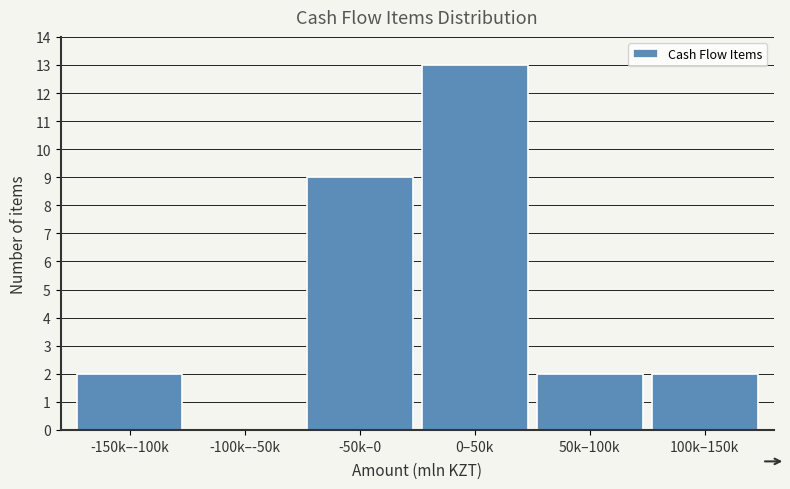

Reading left to right, what are all the values shown in this chart?

-150k–-100k=2	-100k–-50k=0	-50k–0=9	0–50k=13	50k–100k=2	100k–150k=2